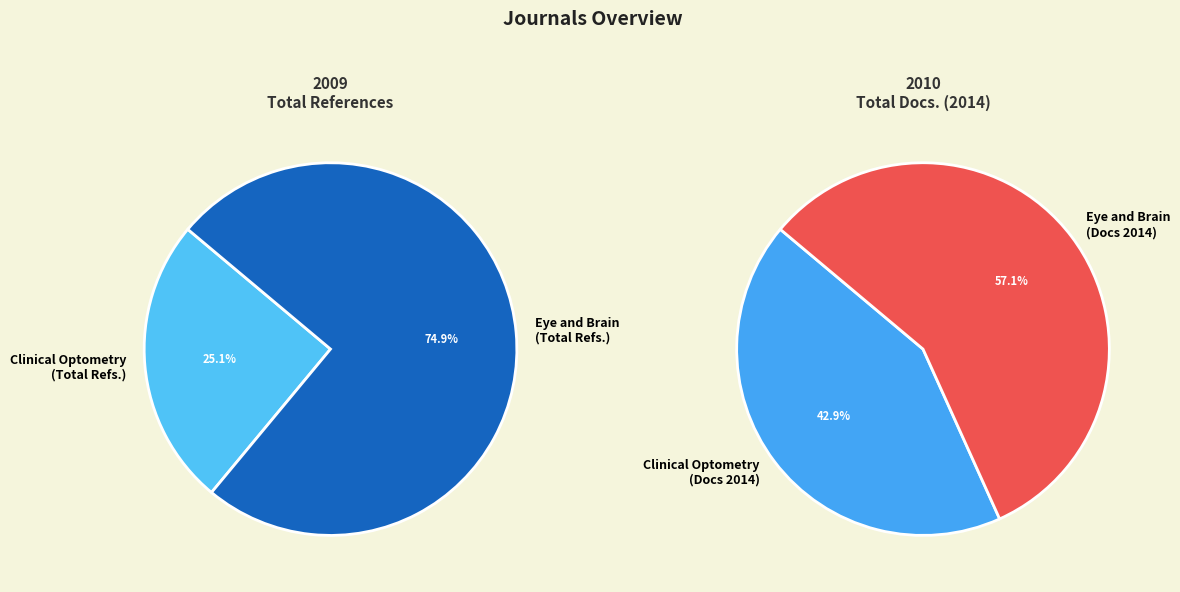

Is Eye and Brain the majority of the pie?

Yes